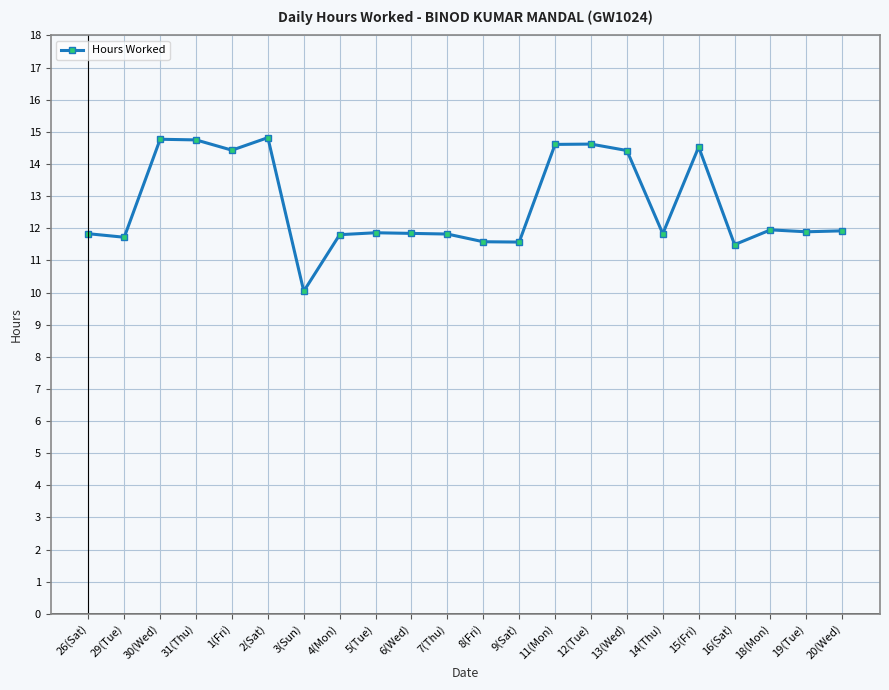

What position from the left is 13(Wed)?

16